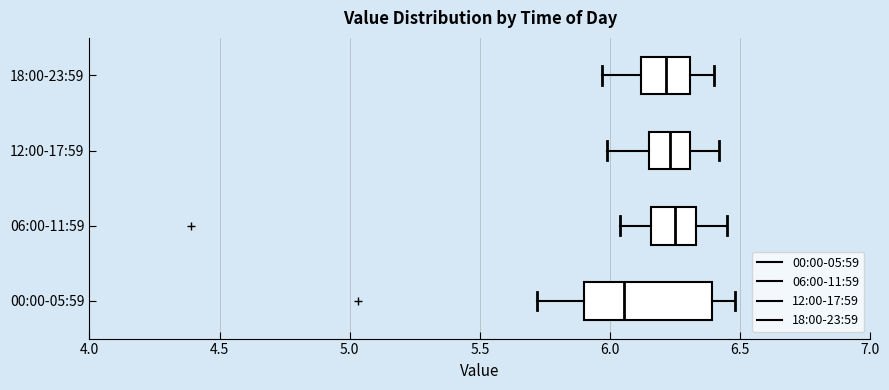

Reading bottom to top, transcribe this box plot: for each box, give where its median line is, the range the box spans, and where its two whiskers end, as read against the x-axis. The values are not printed on the chart, so give them approximately, as read against the axis.

00:00-05:59: median 6.05, box 5.90 to 6.40, whiskers 5.70 to 6.50
06:00-11:59: median 6.25, box 6.15 to 6.35, whiskers 6.05 to 6.45
12:00-17:59: median 6.25, box 6.15 to 6.30, whiskers 6.00 to 6.40
18:00-23:59: median 6.20, box 6.10 to 6.30, whiskers 5.95 to 6.40